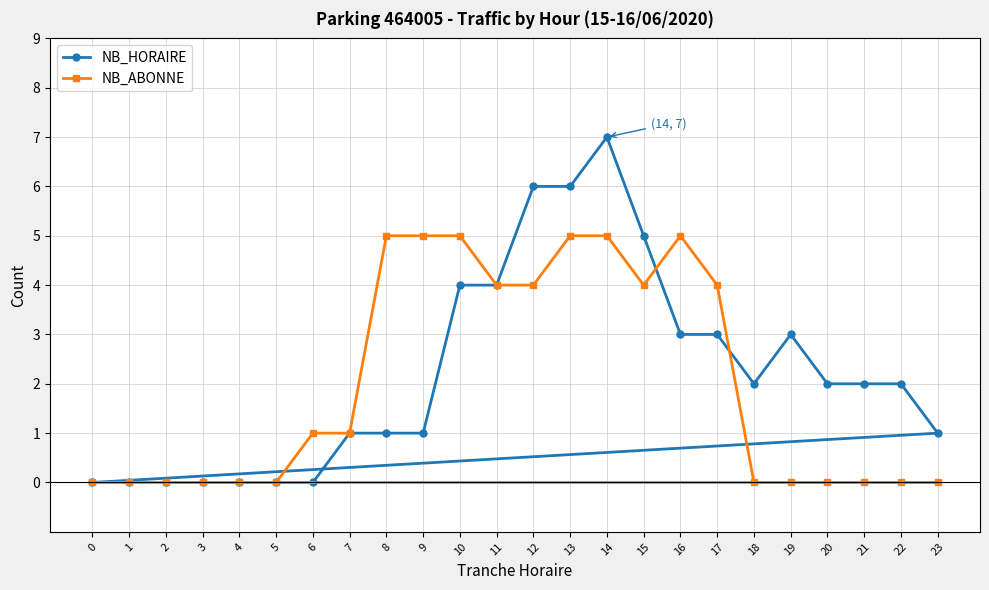

What is the sum of all NB_HORAIRE values?

53